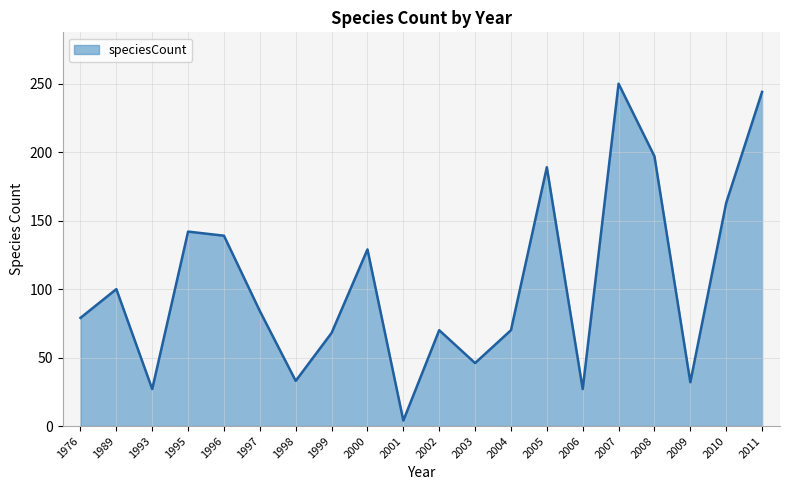

Which category has the highest value across all series?

2007